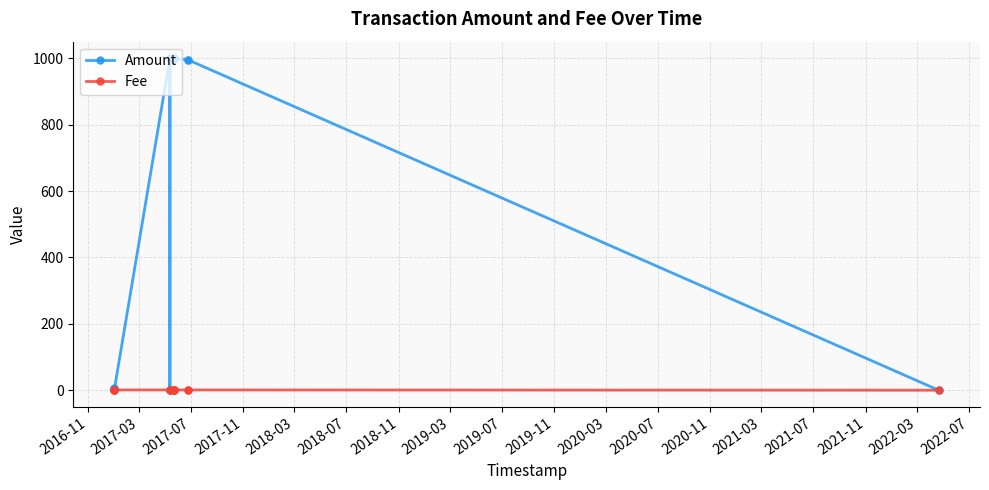

What is the lowest value of the Fee series?

0.1